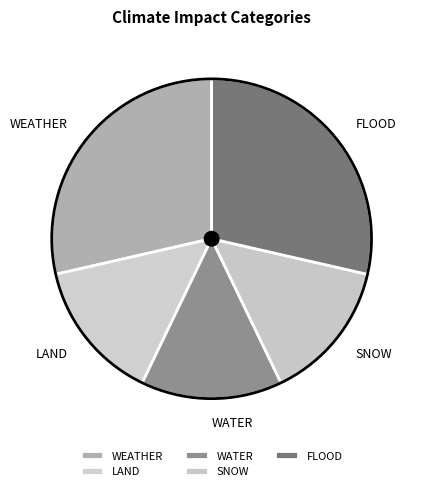

Does SNOW represent more than half of the total?

No